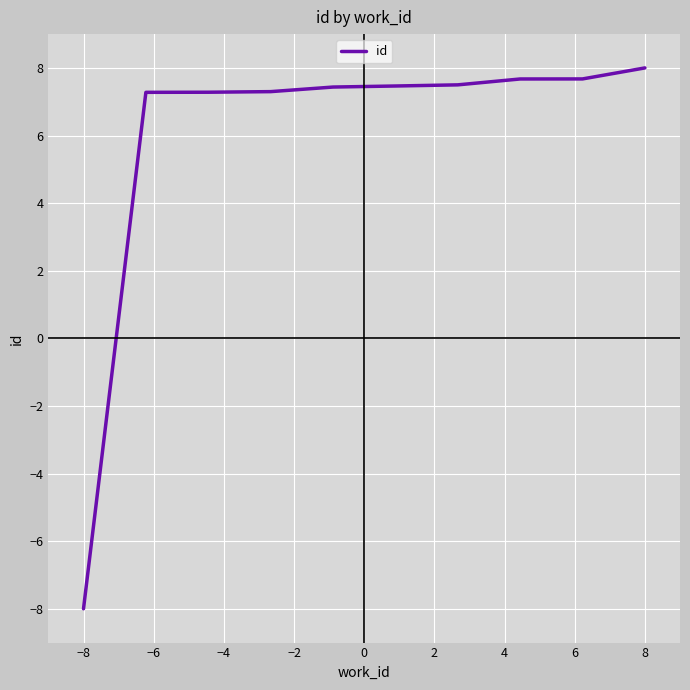

What is the difference between the maximum and minimum values?

16.0